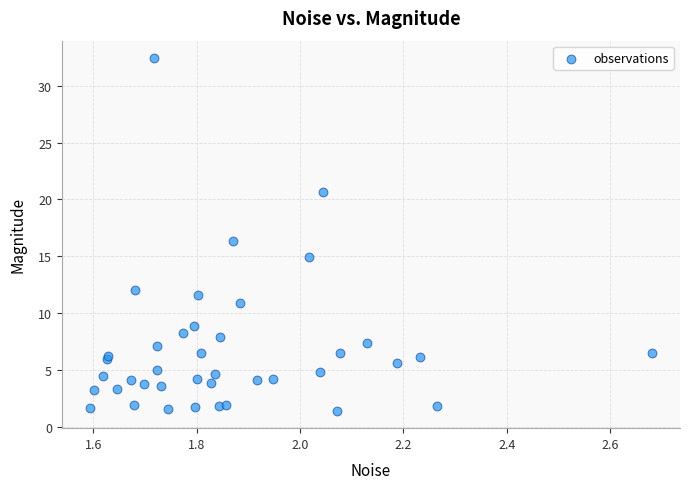

What Y value in the scatter plot is closest to 16?

16.4